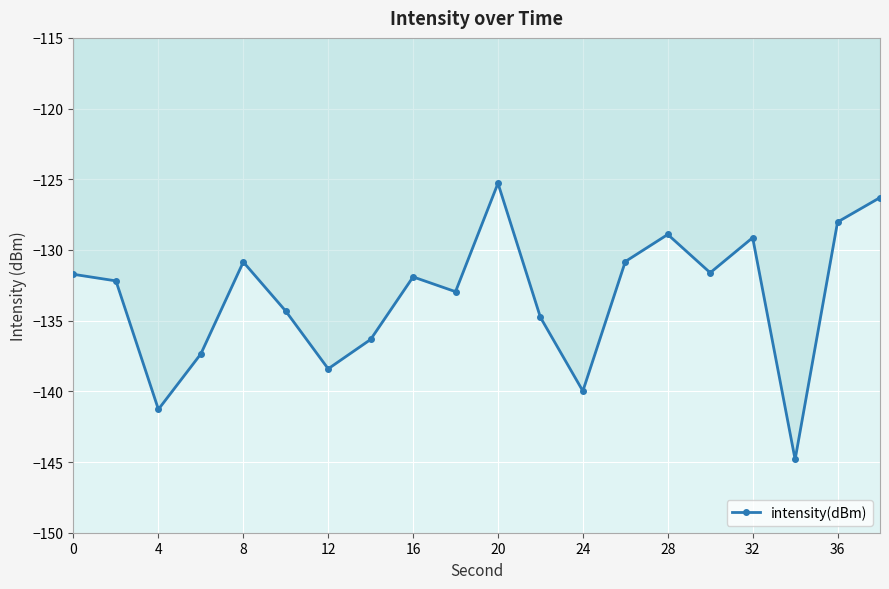

True or false: there are more than 0 points higher than both neighbors.

True